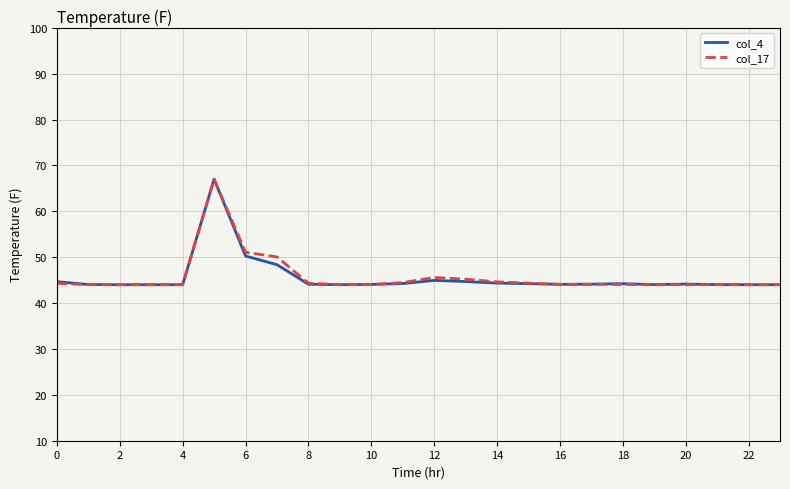

True or false: col_4 has more than 2 points higher than both neighbors.

True